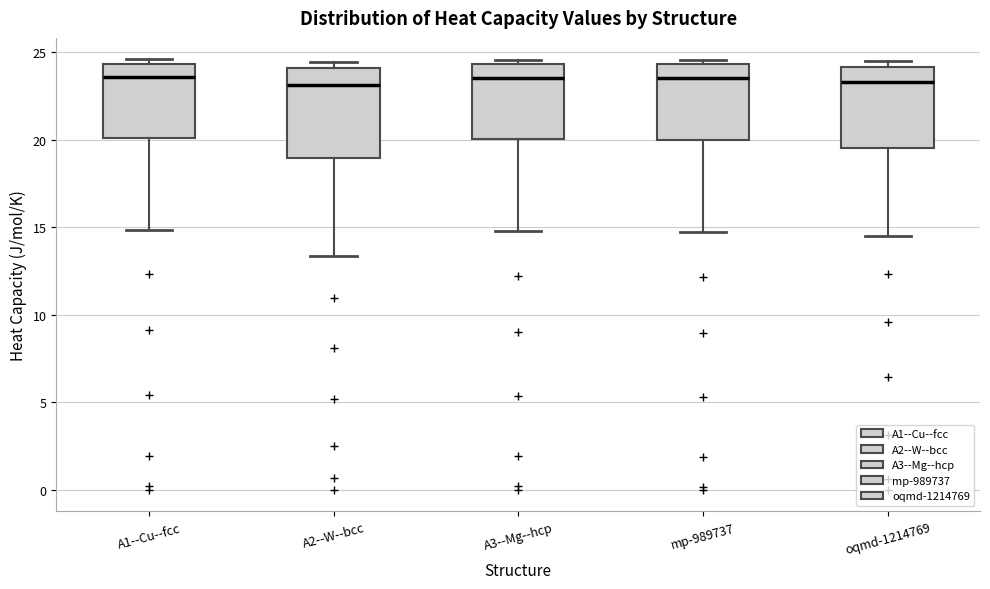

Where does the median line of the box for A1--Cu--fcc sit on the y-axis? The values are not printed on the chart, so give them approximately, as read against the axis.

23.5